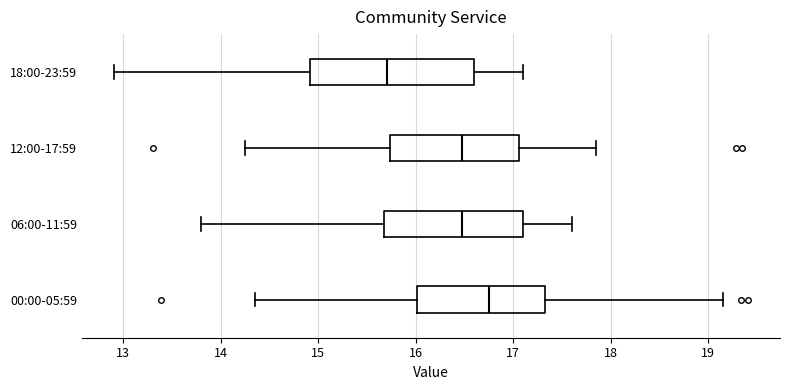

Which box is the widest, from its left edge to its right edge?

18:00-23:59